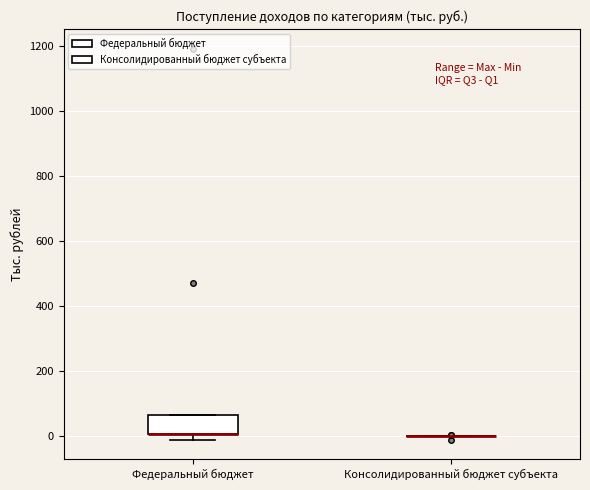

Reading left to right, transcribe this box plot: for each box, give where its median line is, the range the box spans, and where its two whiskers end, as read against the y-axis. The values are not printed on the chart, so give them approximately, as read against the axis.

Федеральный бюджет: median 0 (drawn on the box's lower edge), box 0 to 60, whiskers -20 to 60
Консолидированный бюджет субъекта: box collapsed to a line at 0, whiskers 0 to 0